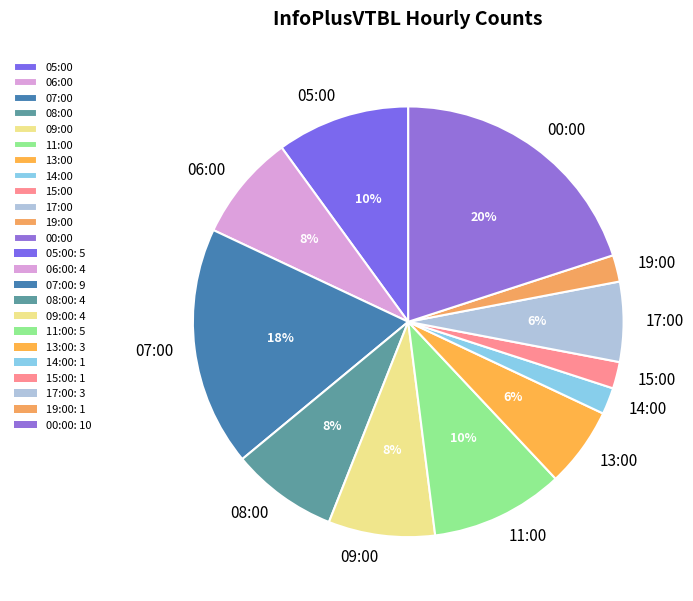

Do 08:00 and 14:00 together represent more than half of the pie?

No